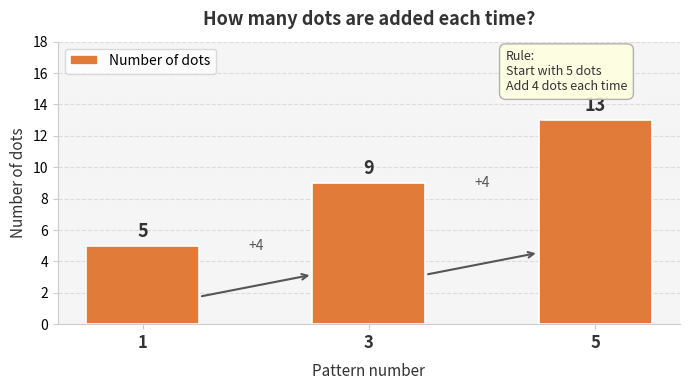

True or false: the data shows 5 at 1.

True